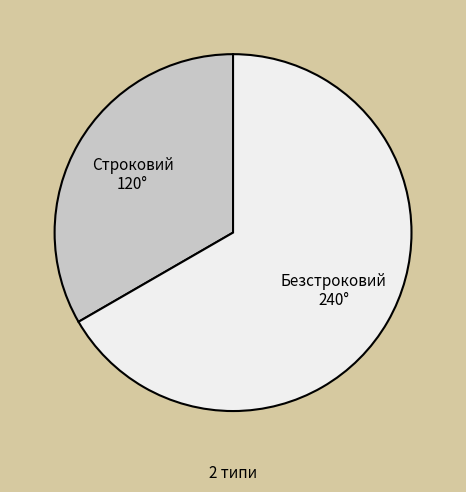

Does any single category account for the majority?

Yes